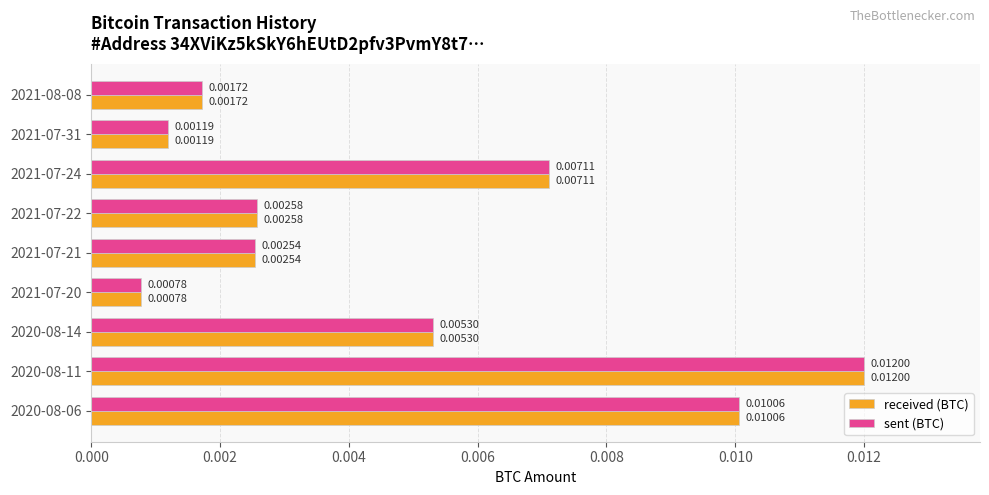

Is the value of received (BTC) at 2020-08-06 greater than the value of sent (BTC) at 2020-08-11?

No